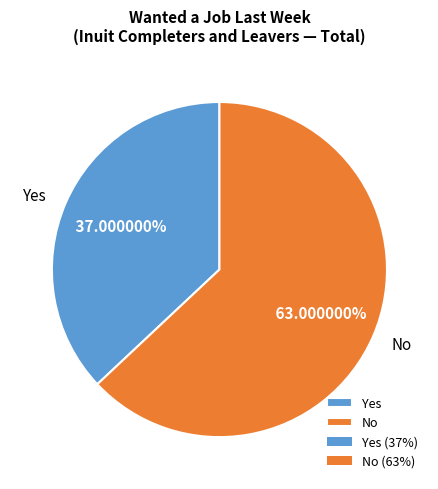

How many slices are in this pie chart?

2